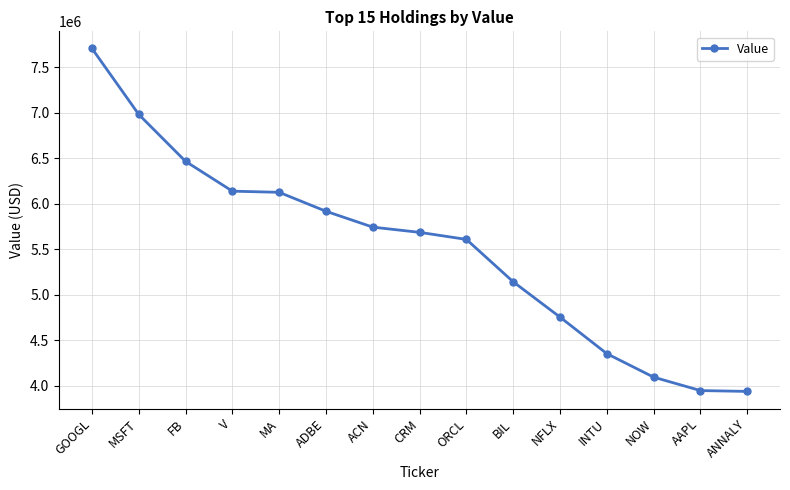

Is it true that the value at NFLX is 3088511?

False